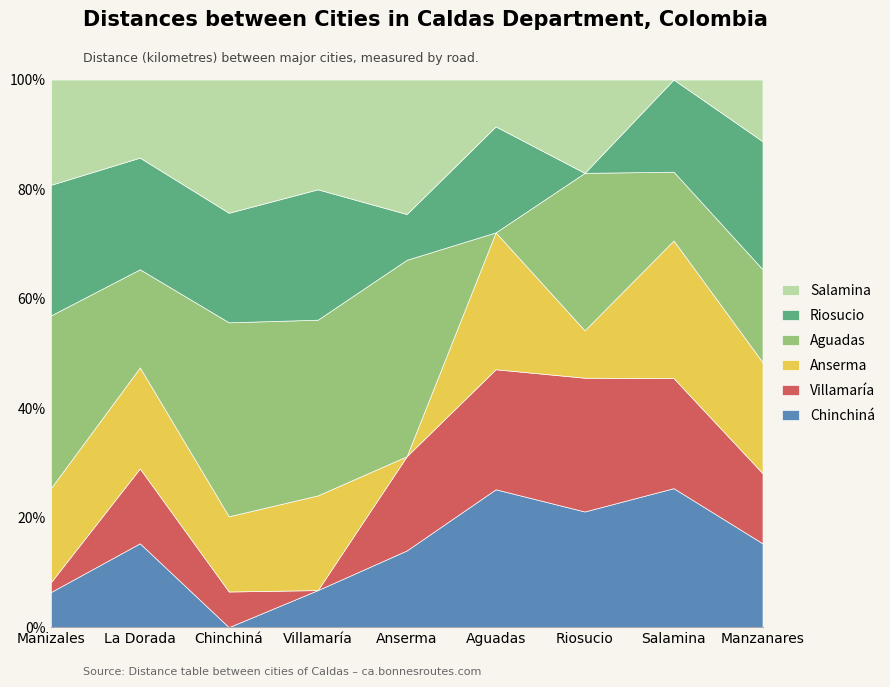

Reading left to right, extract all data points from this chart.

Chinchiná: Manizales=25	La Dorada=205	Chinchiná=0	Villamaría=27	Anserma=57	Aguadas=147	Riosucio=83	Salamina=101	Manzanares=129
Villamaría: Manizales=7	La Dorada=183	Chinchiná=27	Villamaría=0	Anserma=70	Aguadas=128	Riosucio=96	Salamina=80	Manzanares=108
Anserma: Manizales=67	La Dorada=247	Chinchiná=57	Villamaría=69	Anserma=0	Aguadas=146	Riosucio=34	Salamina=100	Manzanares=171
Aguadas: Manizales=123	La Dorada=240	Chinchiná=147	Villamaría=128	Anserma=146	Aguadas=0	Riosucio=113	Salamina=50	Manzanares=143
Riosucio: Manizales=93	La Dorada=273	Chinchiná=83	Villamaría=95	Anserma=34	Aguadas=113	Riosucio=0	Salamina=67	Manzanares=197
Salamina: Manizales=75	La Dorada=191	Chinchiná=101	Villamaría=80	Anserma=100	Aguadas=50	Riosucio=67	Salamina=0	Manzanares=95